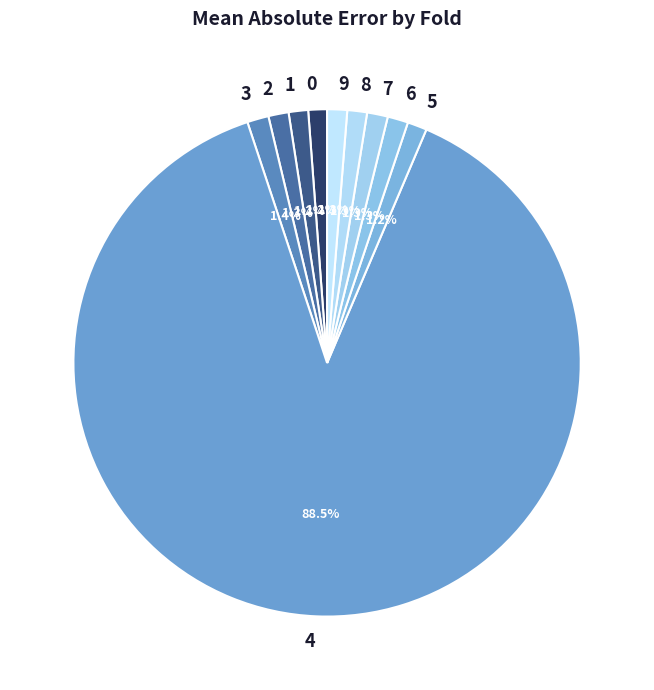

How many segments does this pie chart have?

10